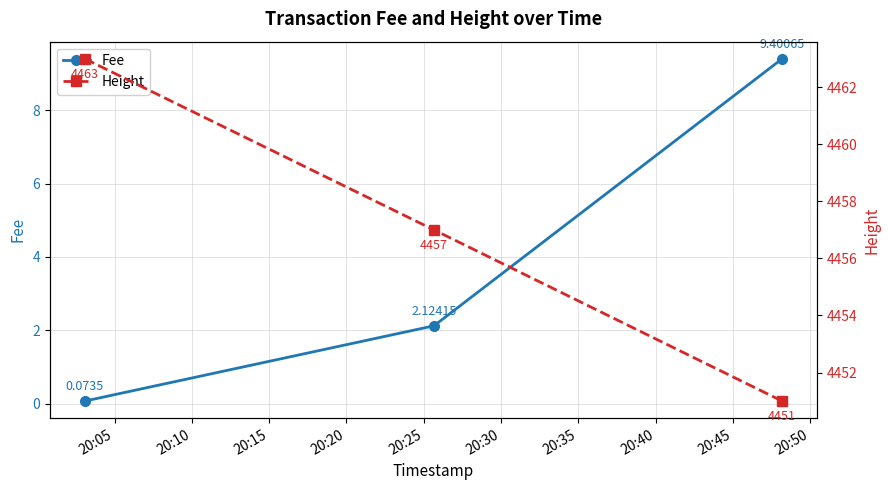

Is it true that Height equals 4463.0 at 20:05?

True